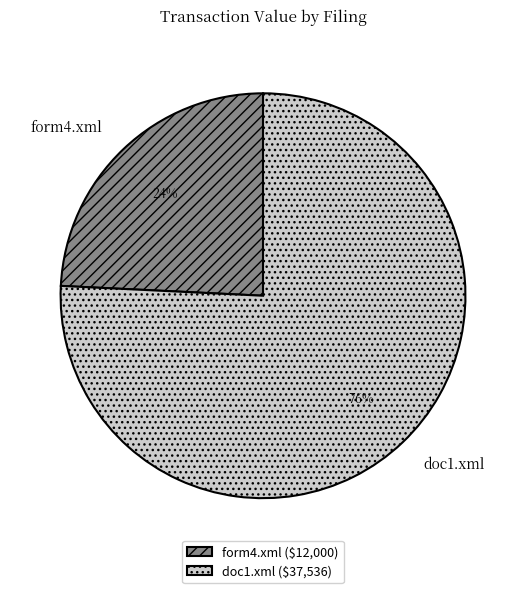

How many slices are in this pie chart?

2